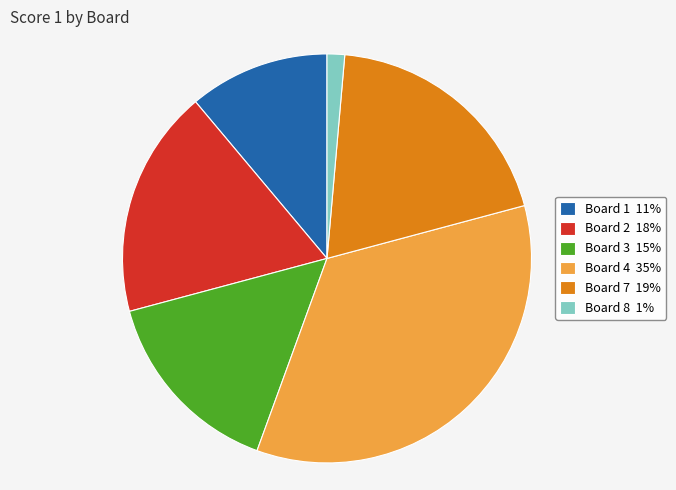

Which category has the biggest portion of the pie?

Board 4 35%